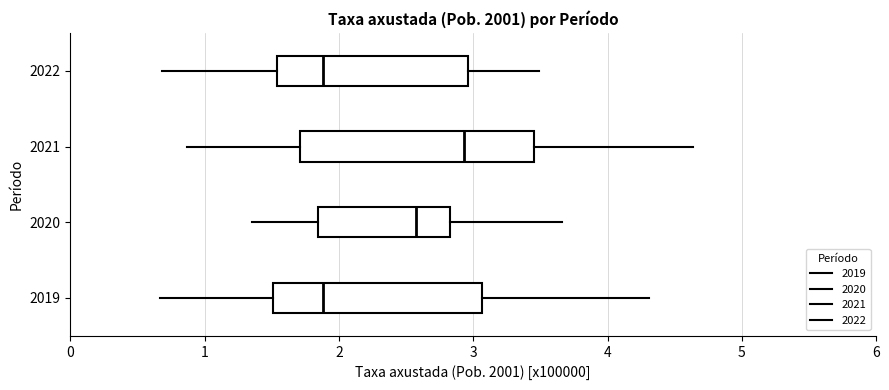

Comparing the boxes themselves (not the whiskers), which one is the widest?

2021